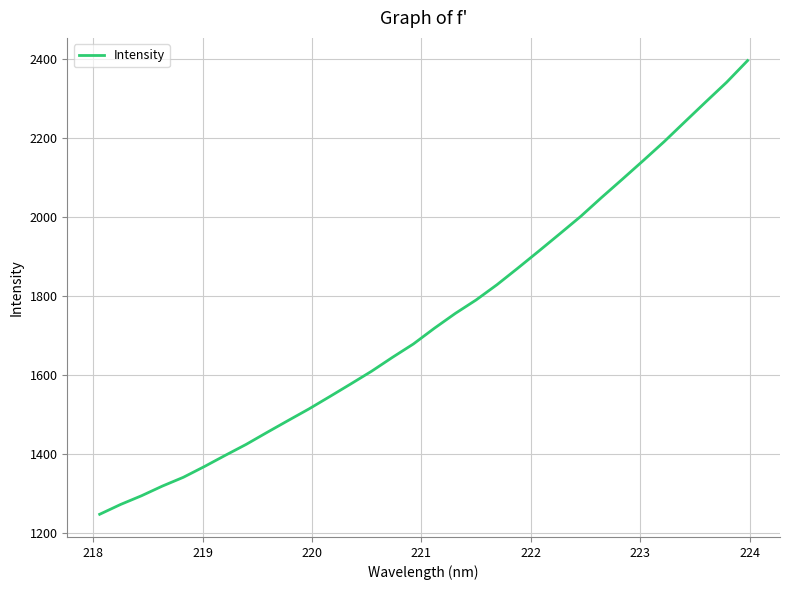

What is the smallest value displayed?

1246.9